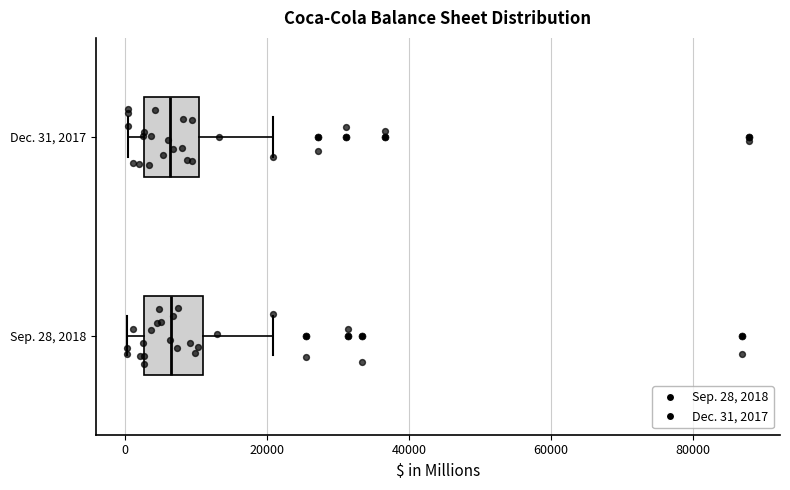

Reading bottom to top, read every box against the x-axis: the position of its median line, the range the box covers, and the ends of its whiskers. The values are not printed on the chart, so give them approximately, as read against the axis.

Sep. 28, 2018: median 6000, box 2000 to 10000, whiskers 0 to 20000
Dec. 31, 2017: median 6000, box 2000 to 10000, whiskers 0 to 20000